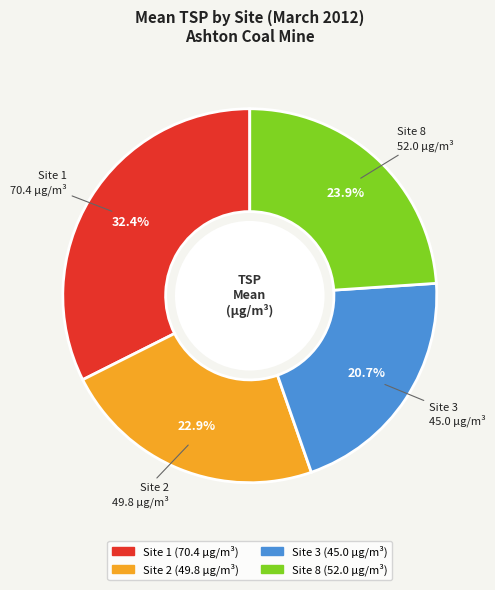

To the nearest percent, what is the difference between the Site 8 and Site 2 slice percentages?

1%